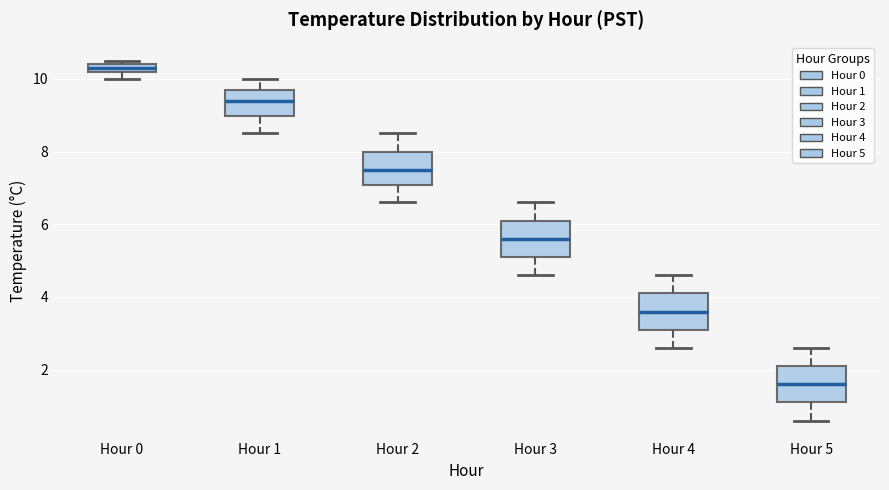

Where does the lower whisker of the box for Hour 5 end on the y-axis? The values are not printed on the chart, so give them approximately, as read against the axis.

0.6